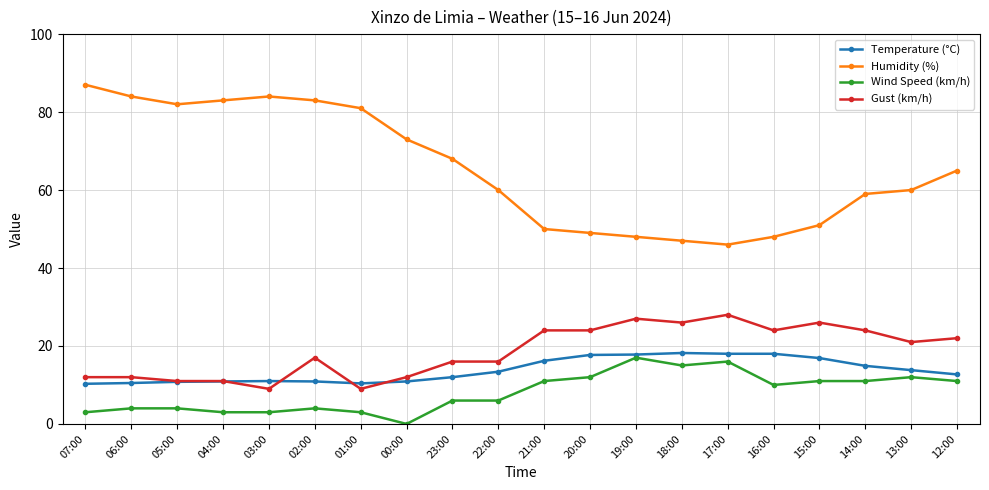

Count the number of categories in the chart.

20